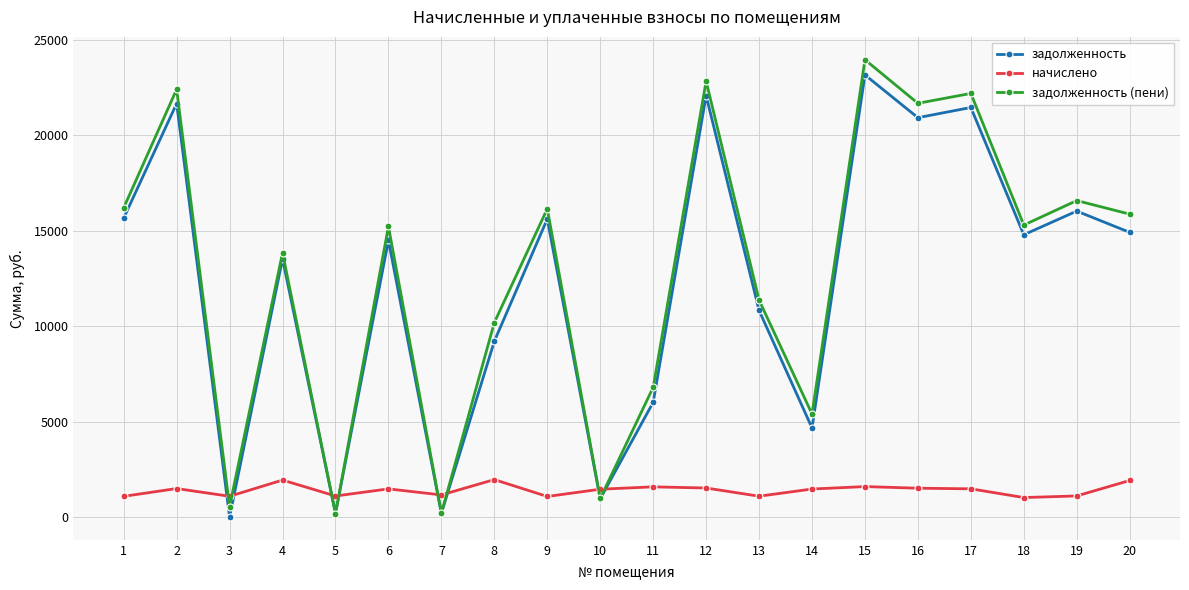

What is the highest value of the задолженность series?

23165.1